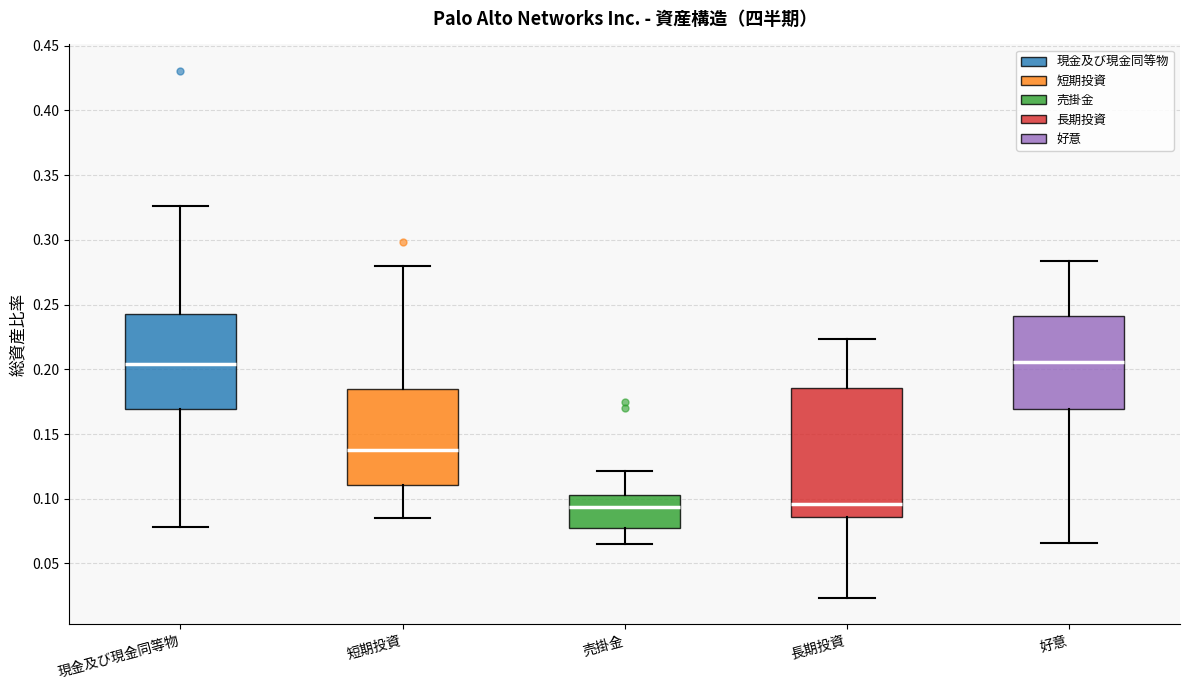

Reading left to right, transcribe this box plot: for each box, give where its median line is, the range the box spans, and where its two whiskers end, as read against the y-axis. The values are not printed on the chart, so give them approximately, as read against the axis.

現金及び現金同等物: median 0.205, box 0.170 to 0.245, whiskers 0.080 to 0.325
短期投資: median 0.135, box 0.110 to 0.185, whiskers 0.085 to 0.280
売掛金: median 0.095, box 0.080 to 0.105, whiskers 0.065 to 0.120
長期投資: median 0.095, box 0.085 to 0.185, whiskers 0.025 to 0.225
好意: median 0.205, box 0.170 to 0.240, whiskers 0.065 to 0.285